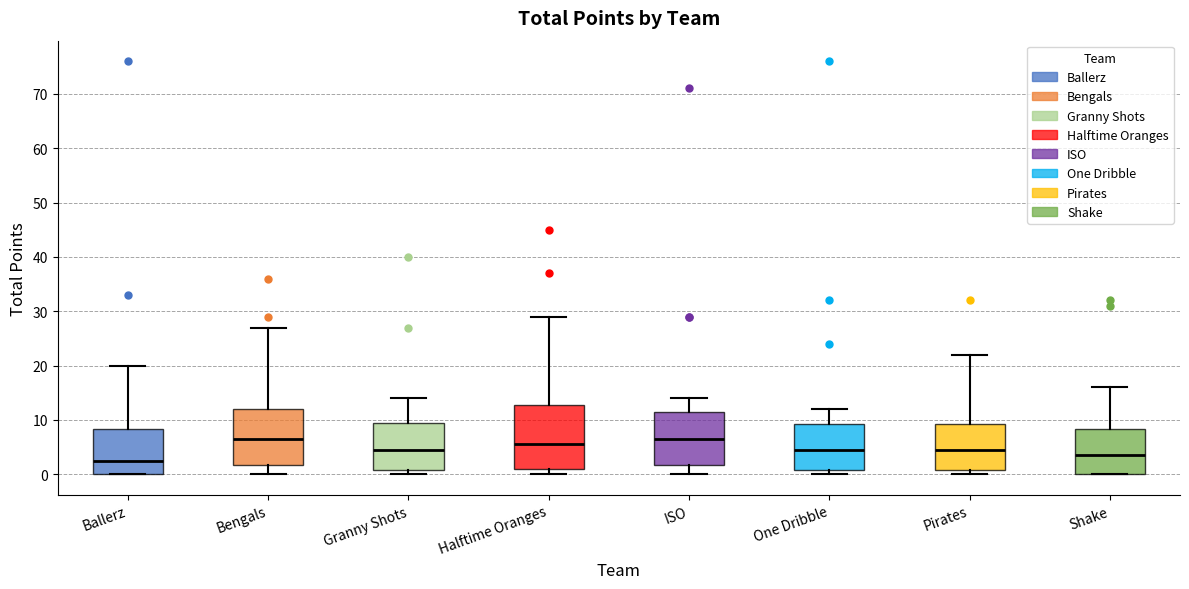

Which box's median line is the lowest?

Ballerz